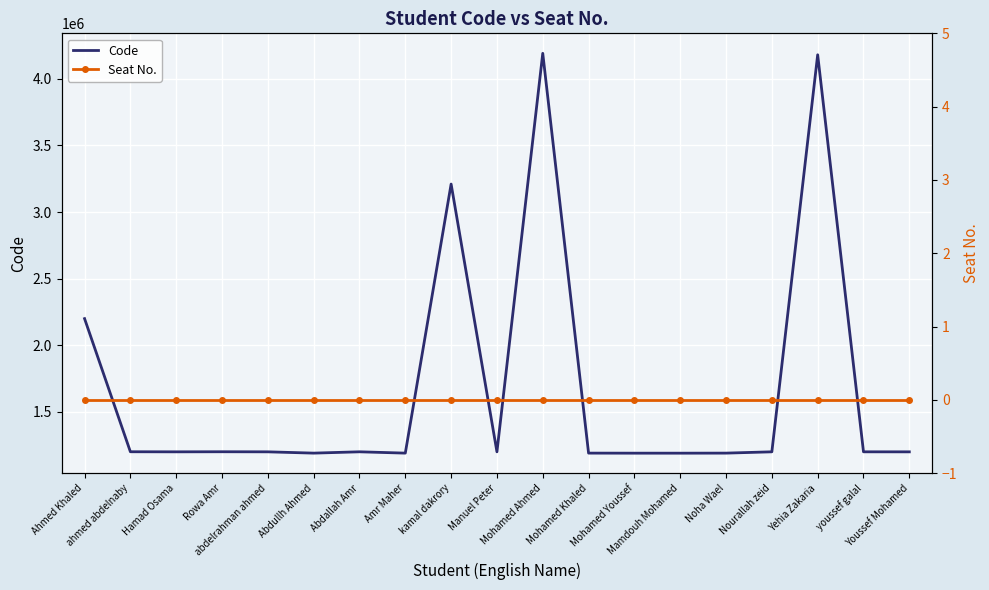

True or false: Code has more than 1 points higher than both neighbors.

True